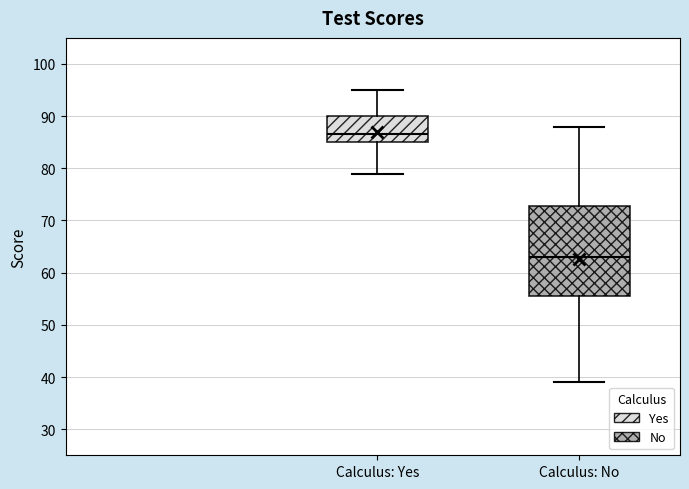

Where does the median line of the box for Calculus: No sit on the y-axis? The values are not printed on the chart, so give them approximately, as read against the axis.

63